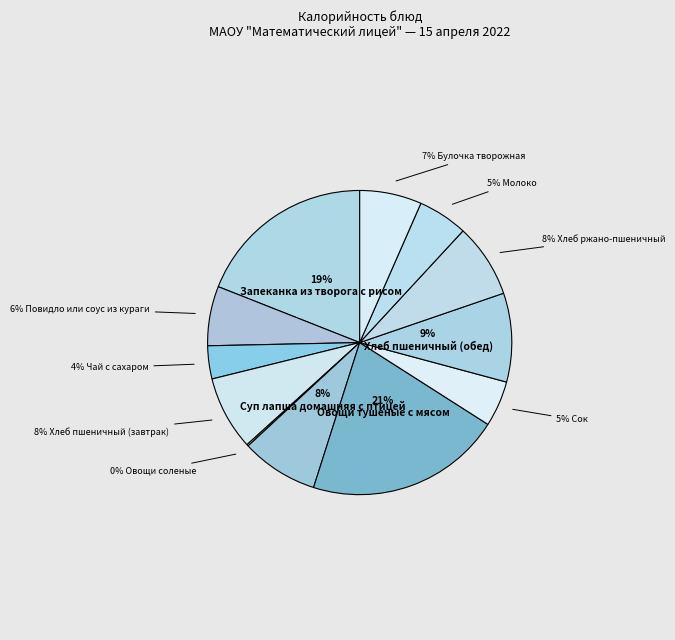

Is there any slice that represents more than half of the pie?

No